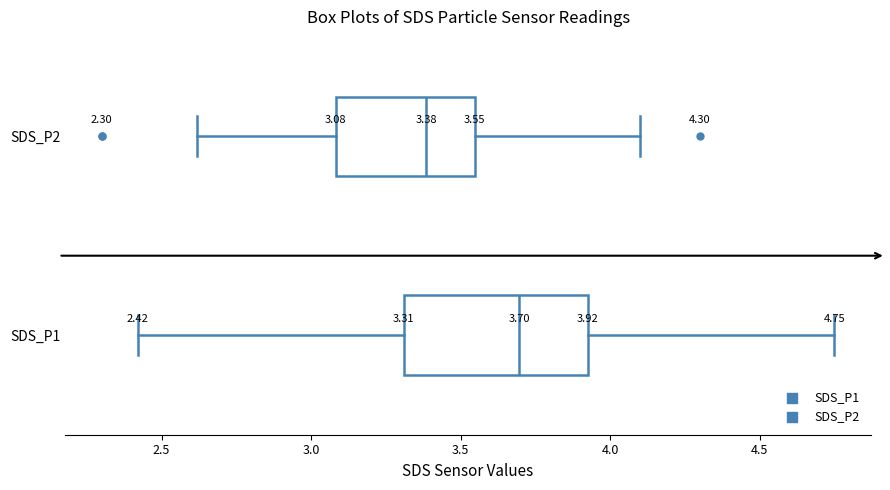

Which box's median line is the furthest to the right?

SDS_P1